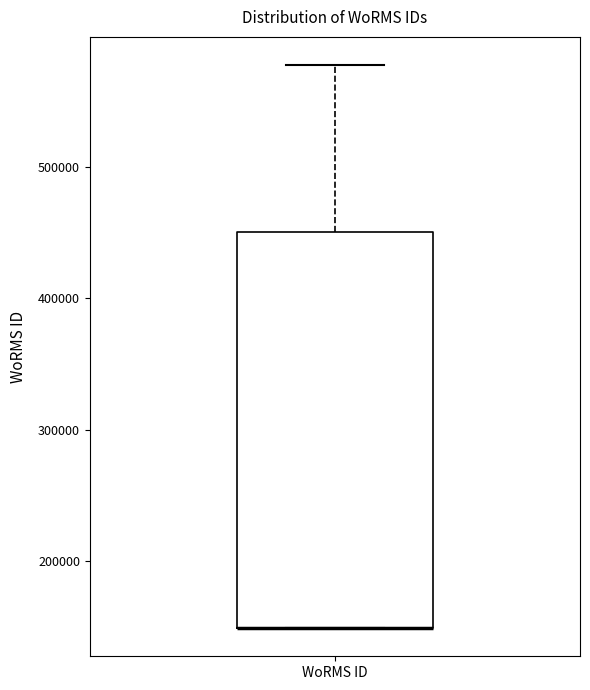

Read this box plot against the y-axis: the position of the median line, the range covered by the box, and the ends of both whiskers. The values are not printed on the chart, so give them approximately, as read against the axis.

median 150000 (drawn on the box's lower edge), box 150000 to 450000, whiskers 150000 to 580000